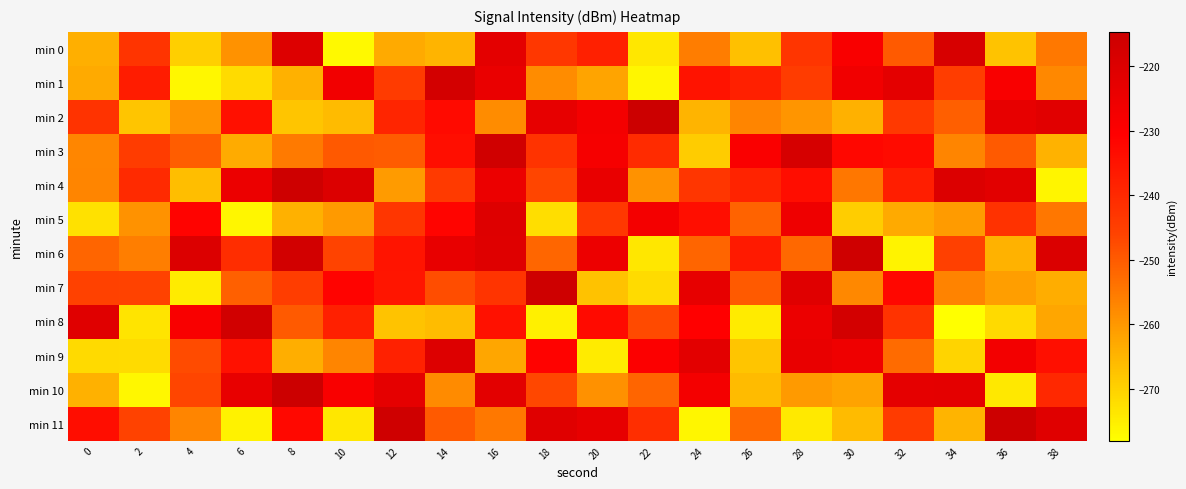

Reading left to right, what are all the values shown in this chart?

min 0: 0=-264.0	2=-242.4	4=-269.4	6=-259.1	8=-220.3	10=-276.9	12=-263.1	14=-264.8	16=-222.5	18=-243.2	20=-238.1	22=-273.8	24=-255.6	26=-267.1	28=-242.7	30=-228.8	32=-249.9	34=-218.3	36=-267.4	38=-254.8
min 1: 0=-263.0	2=-237.0	4=-276.6	6=-271.6	8=-264.3	10=-226.7	12=-244.2	14=-217.0	16=-224.1	18=-258.1	20=-262.1	22=-276.4	24=-235.2	26=-238.0	28=-244.4	30=-226.4	32=-222.6	34=-244.8	36=-228.8	38=-257.3
min 2: 0=-242.3	2=-267.7	4=-259.2	6=-234.3	8=-267.7	10=-266.0	12=-239.1	14=-232.8	16=-258.1	18=-223.2	20=-227.1	22=-214.7	24=-264.8	26=-257.0	28=-259.6	30=-264.4	32=-243.7	34=-250.8	36=-223.2	38=-221.6
min 3: 0=-257.2	2=-244.5	4=-250.6	6=-263.4	8=-255.0	10=-249.8	12=-250.2	14=-233.8	16=-216.2	18=-242.3	20=-228.0	22=-240.5	24=-269.1	26=-229.3	28=-218.0	30=-232.3	32=-233.1	34=-256.8	36=-250.0	38=-264.6
min 4: 0=-256.9	2=-240.3	4=-266.5	6=-225.0	8=-215.7	10=-220.0	12=-260.7	14=-243.9	16=-224.6	18=-246.4	20=-224.0	22=-259.0	24=-242.9	26=-238.7	28=-233.6	30=-254.7	32=-237.5	34=-219.9	36=-221.8	38=-276.1
min 5: 0=-272.6	2=-259.2	4=-231.3	6=-276.5	8=-264.3	10=-260.3	12=-243.1	14=-231.7	16=-220.4	18=-272.2	20=-243.5	22=-227.2	24=-233.9	26=-251.5	28=-225.6	30=-269.3	32=-263.0	34=-260.5	36=-242.0	38=-254.5
min 6: 0=-251.8	2=-256.0	4=-219.7	6=-241.0	8=-216.9	10=-246.0	12=-235.4	14=-223.5	16=-220.9	18=-252.0	20=-225.2	22=-273.7	24=-251.6	26=-236.5	28=-252.2	30=-215.7	32=-275.8	34=-245.2	36=-264.5	38=-219.5
min 7: 0=-245.5	2=-245.8	4=-274.5	6=-251.0	8=-244.7	10=-231.4	12=-235.5	14=-247.7	16=-242.4	18=-215.6	20=-267.3	22=-271.8	24=-223.2	26=-249.8	28=-221.2	30=-257.4	32=-232.3	34=-256.6	36=-261.0	38=-263.6
min 8: 0=-221.2	2=-273.1	4=-229.0	6=-216.6	8=-249.9	10=-238.1	12=-267.6	14=-266.2	16=-234.6	18=-275.5	20=-232.9	22=-247.3	24=-230.7	26=-274.4	28=-224.8	30=-217.1	32=-242.2	34=-278.0	36=-271.5	38=-262.3
min 9: 0=-271.5	2=-271.7	4=-247.6	6=-234.5	8=-263.8	10=-256.8	12=-238.2	14=-220.3	16=-262.2	18=-231.1	20=-274.4	22=-229.7	24=-222.1	26=-267.6	28=-224.1	30=-225.8	32=-252.8	34=-270.4	36=-226.9	38=-234.2
min 10: 0=-264.2	2=-276.7	4=-246.4	6=-223.5	8=-215.1	10=-229.0	12=-222.7	14=-257.8	16=-222.1	18=-246.8	20=-258.9	22=-251.6	24=-227.1	26=-265.9	28=-260.2	30=-261.7	32=-222.7	34=-222.2	36=-273.8	38=-239.8
min 11: 0=-233.6	2=-245.6	4=-256.8	6=-275.6	8=-232.6	10=-273.7	12=-215.8	14=-249.9	16=-255.0	18=-221.0	20=-223.3	22=-241.2	24=-276.3	26=-252.5	28=-274.2	30=-265.9	32=-244.3	34=-264.7	36=-215.4	38=-221.2